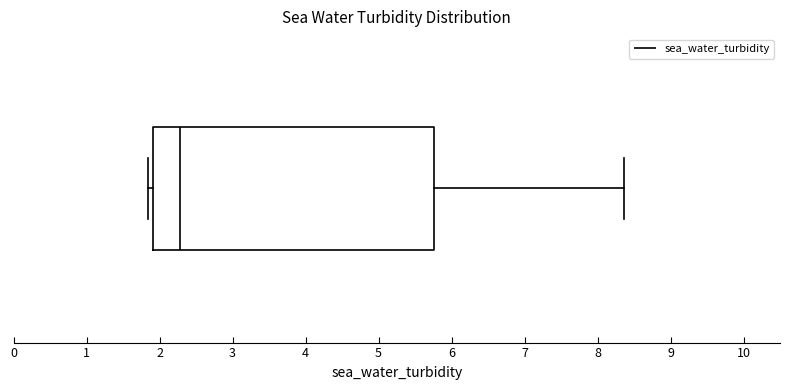

Transcribe this box plot: give where the median line is, the range the box spans, and where the two whiskers end, as read against the x-axis. The values are not printed on the chart, so give them approximately, as read against the axis.

median 2.3, box 1.9 to 5.8, whiskers 1.8 to 8.4